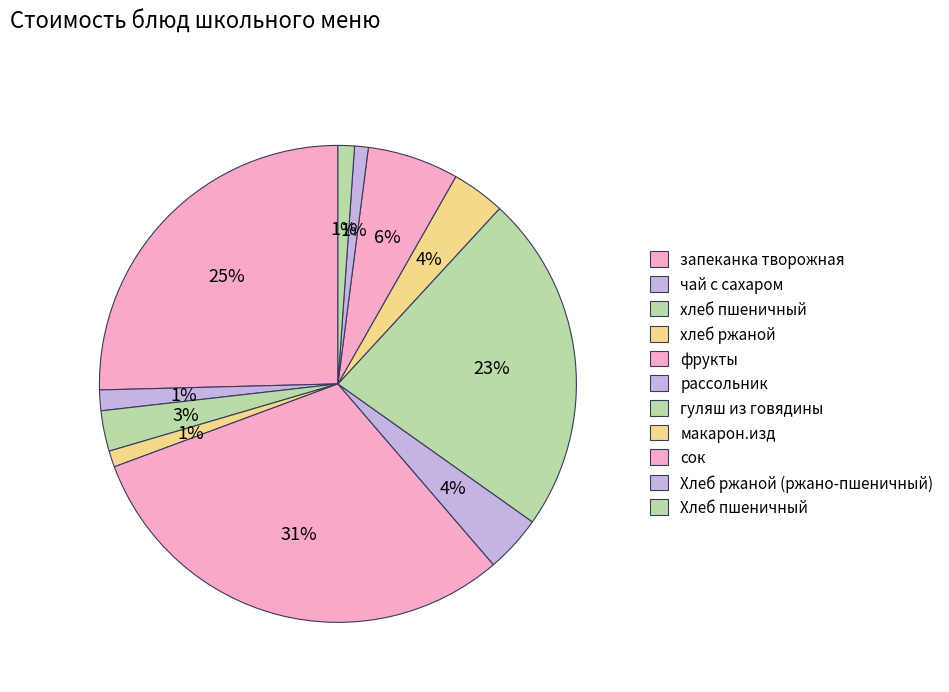

To the nearest percent, what percentage of the pie is запеканка творожная?

25%